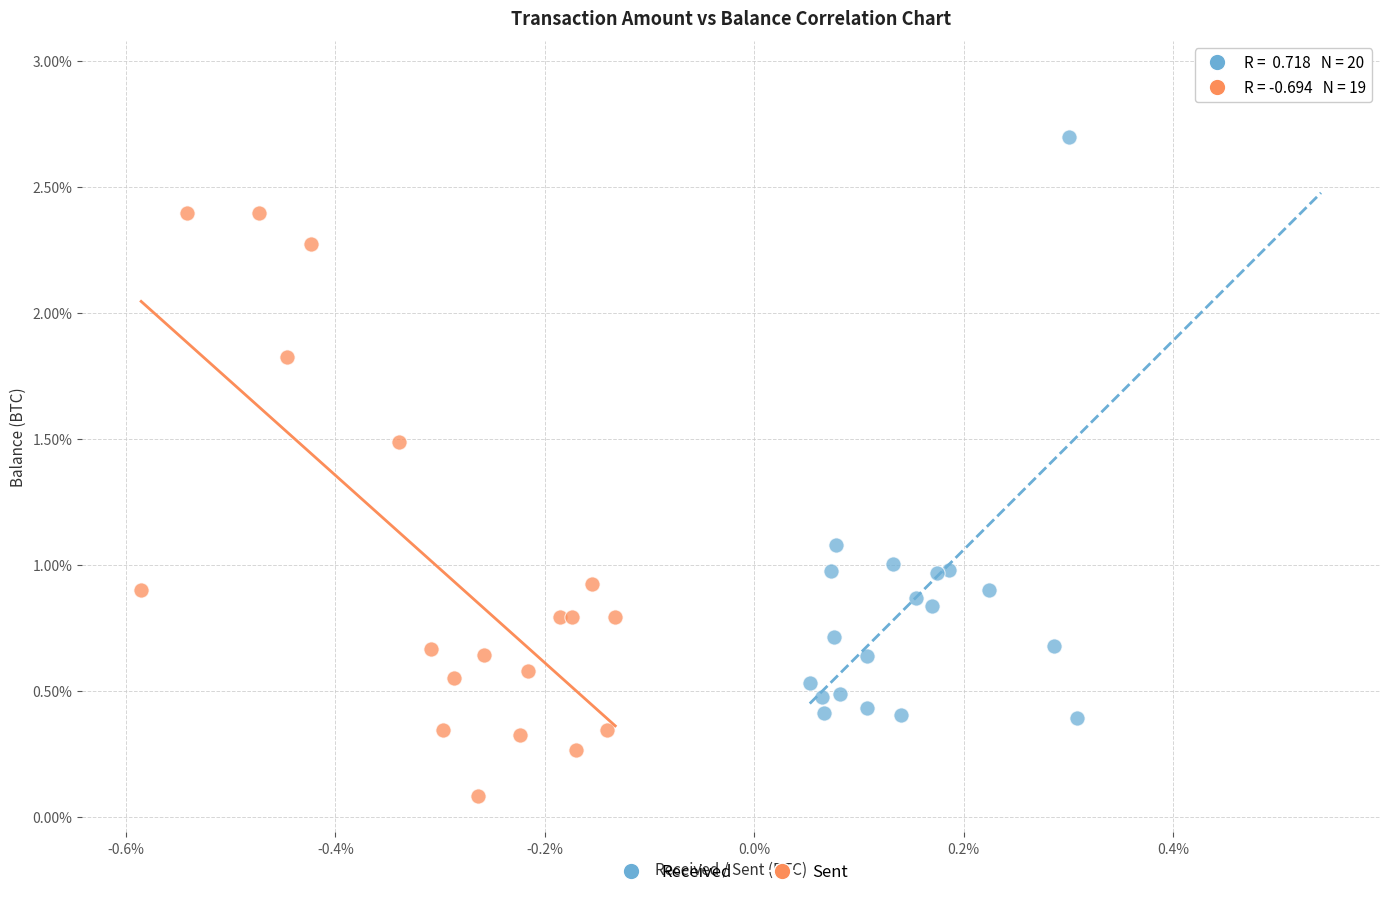

What are all the series names shown in the legend?

Received, Sent